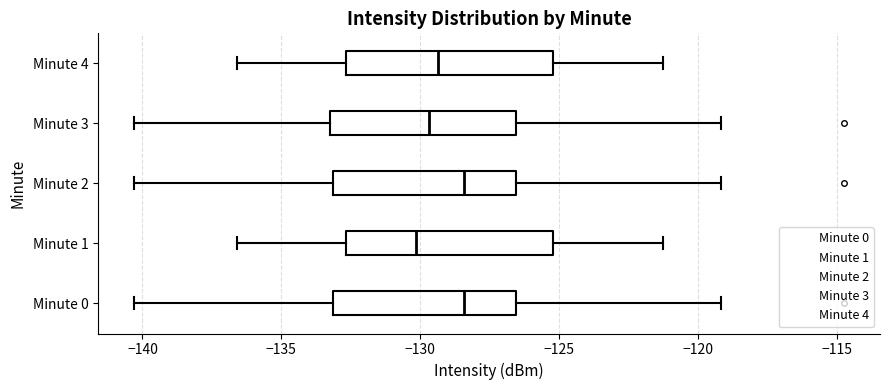

Where is the right edge of the box for Minute 1 on the x-axis? The values are not printed on the chart, so give them approximately, as read against the axis.

-125.0